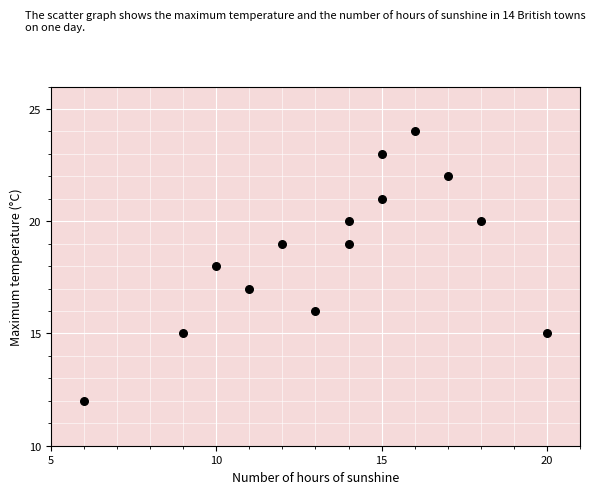

What is the range of X values (max minus min)?

14